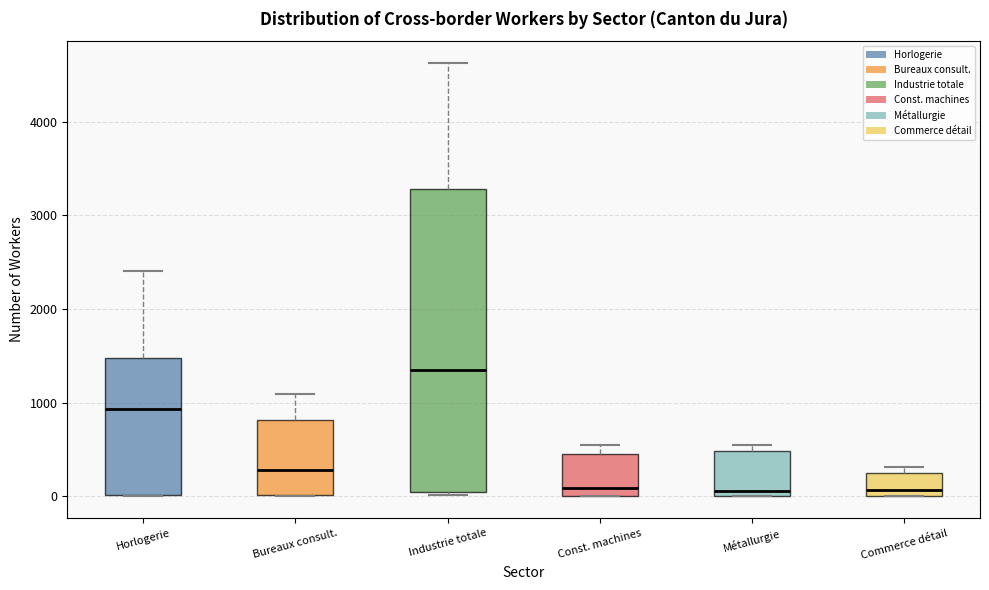

Where is the upper edge of the box for Horlogerie on the y-axis? The values are not printed on the chart, so give them approximately, as read against the axis.

1500